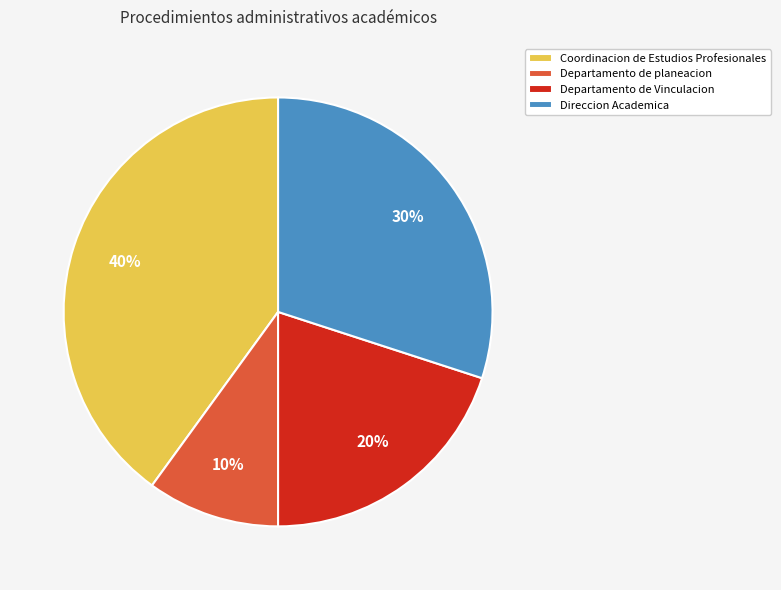

Do Coordinacion de Estudios Profesionales and Direccion Academica together represent more than half of the pie?

Yes